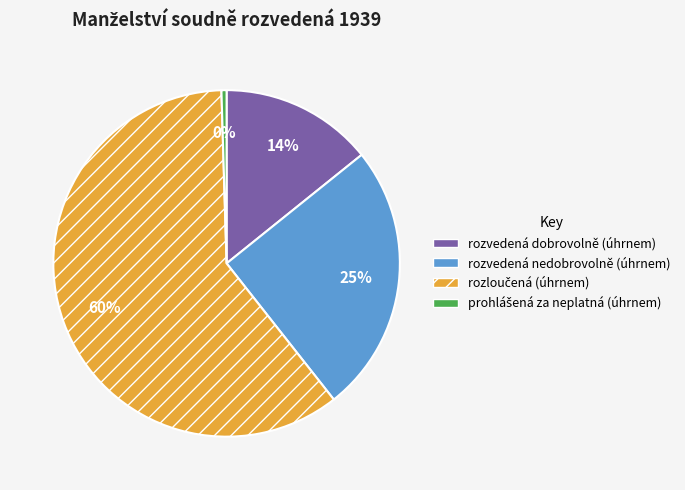

Approximately how many times larger is the value at rozvedená dobrovolně (úhrnem) compared to rozvedená nedobrovolně (úhrnem)?

0.6